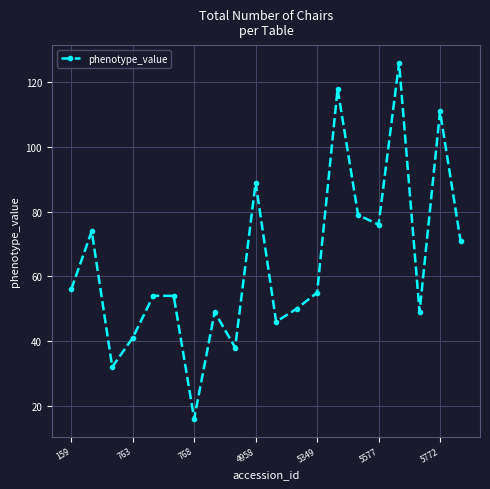

How many points are lower than both their immediate neighbors (excluding endpoints)?

6